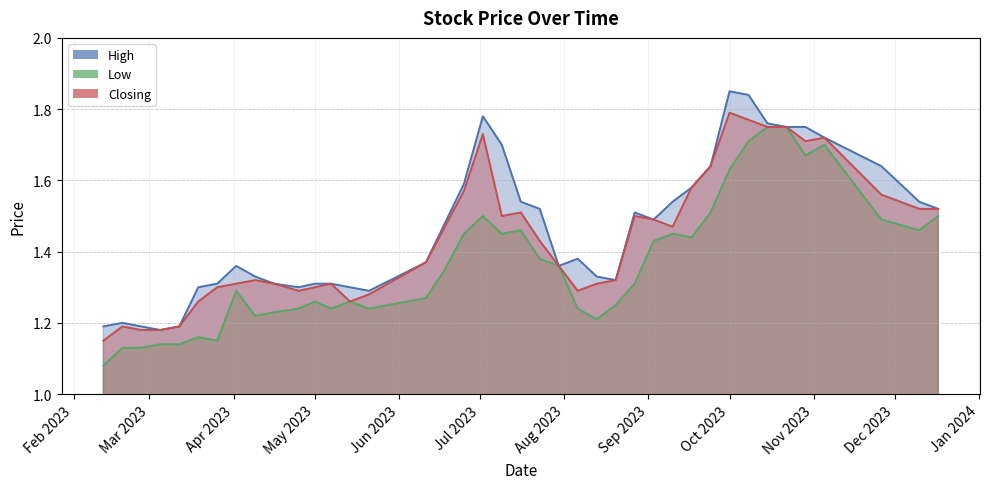

What is the approximate value of Closing at 09/04/2023?

1.3